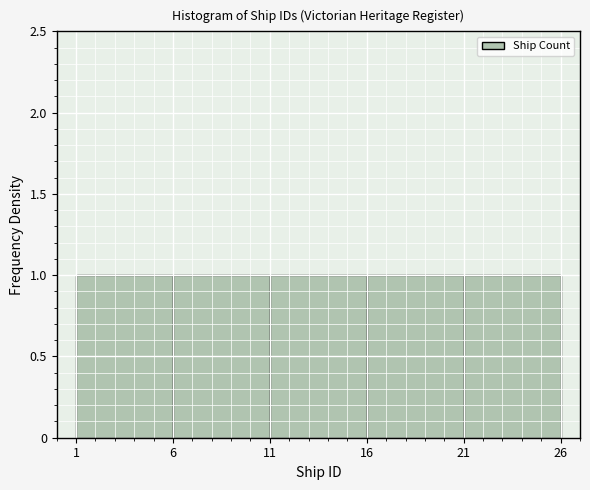

Reading left to right, list every bar in this chart as the range it spans on the x-axis followed by its height. The values are not printed on the chart, so give them approximately, as read against the axis.

1 to 6: 1
6 to 11: 1
11 to 16: 1
16 to 21: 1
21 to 26: 1